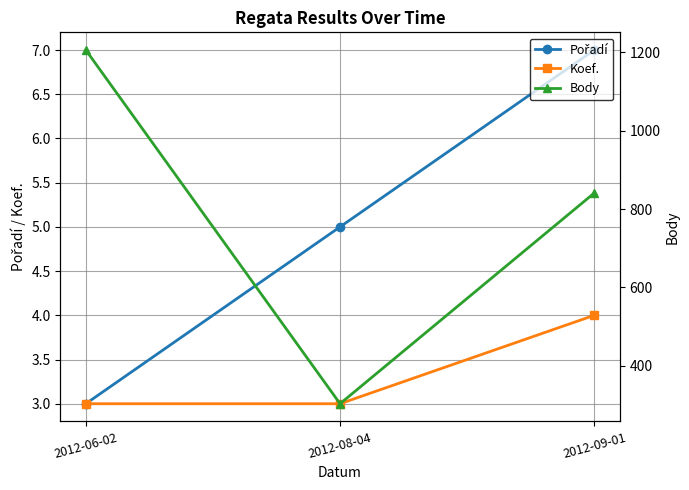

Read the Koef. value at 2012-06-02.

3